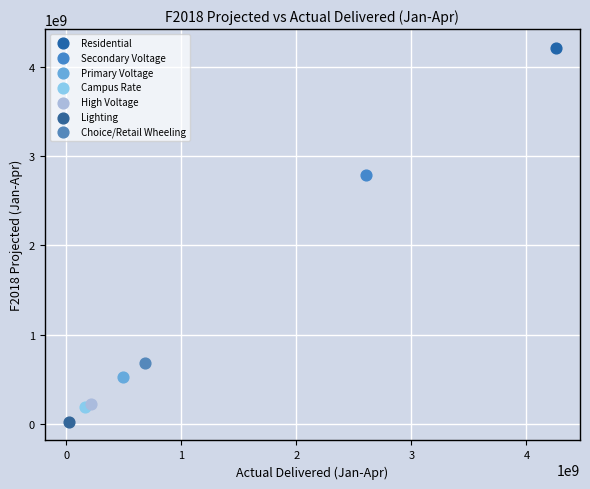

Which series reaches the maximum Y coordinate?

Residential